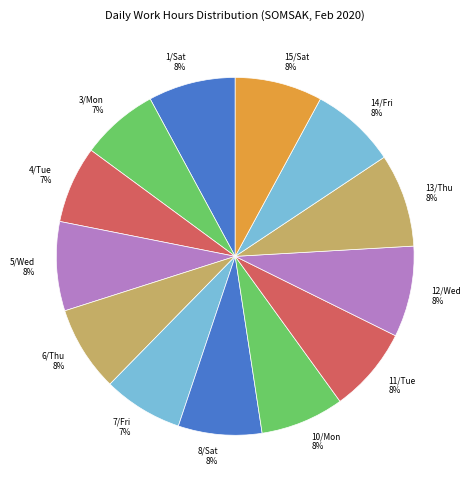

Do 12/Wed and 10/Mon together represent more than half of the pie?

No